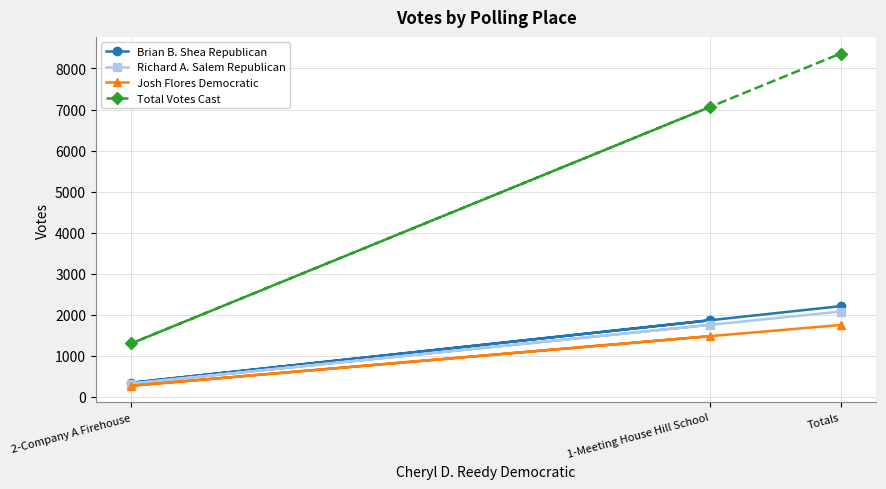

What is the average value of the Total Votes Cast series?

5577